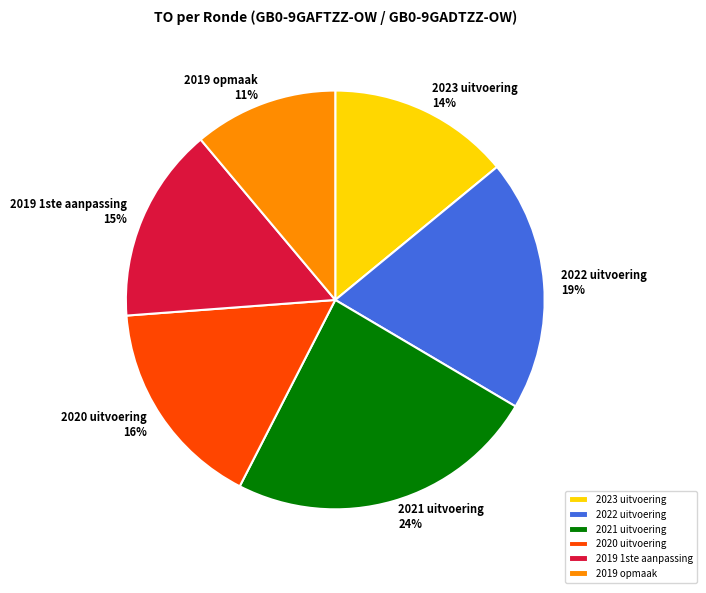

Is there any slice that represents more than half of the pie?

No